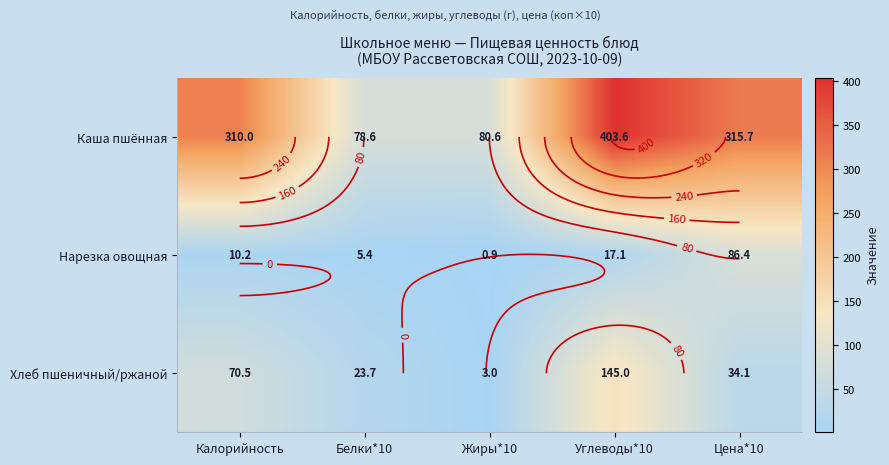

Where is Нарезка овощная nearest to the value 43?

Углеводы*10